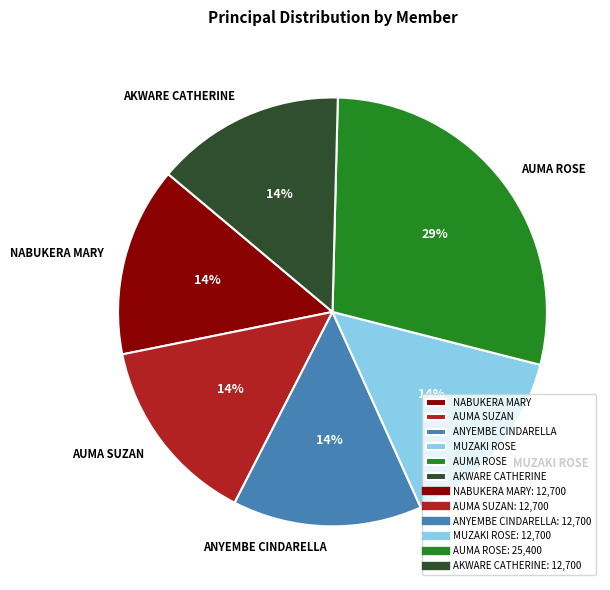

To the nearest percent, what is the average slice percentage?

17%